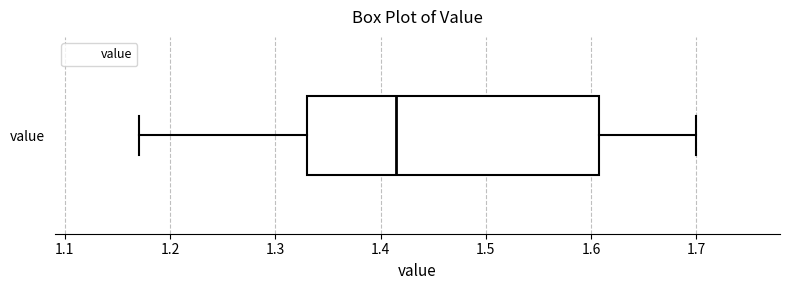

Read this box plot against the x-axis: the position of the median line, the range covered by the box, and the ends of both whiskers. The values are not printed on the chart, so give them approximately, as read against the axis.

median 1.42, box 1.33 to 1.61, whiskers 1.17 to 1.70